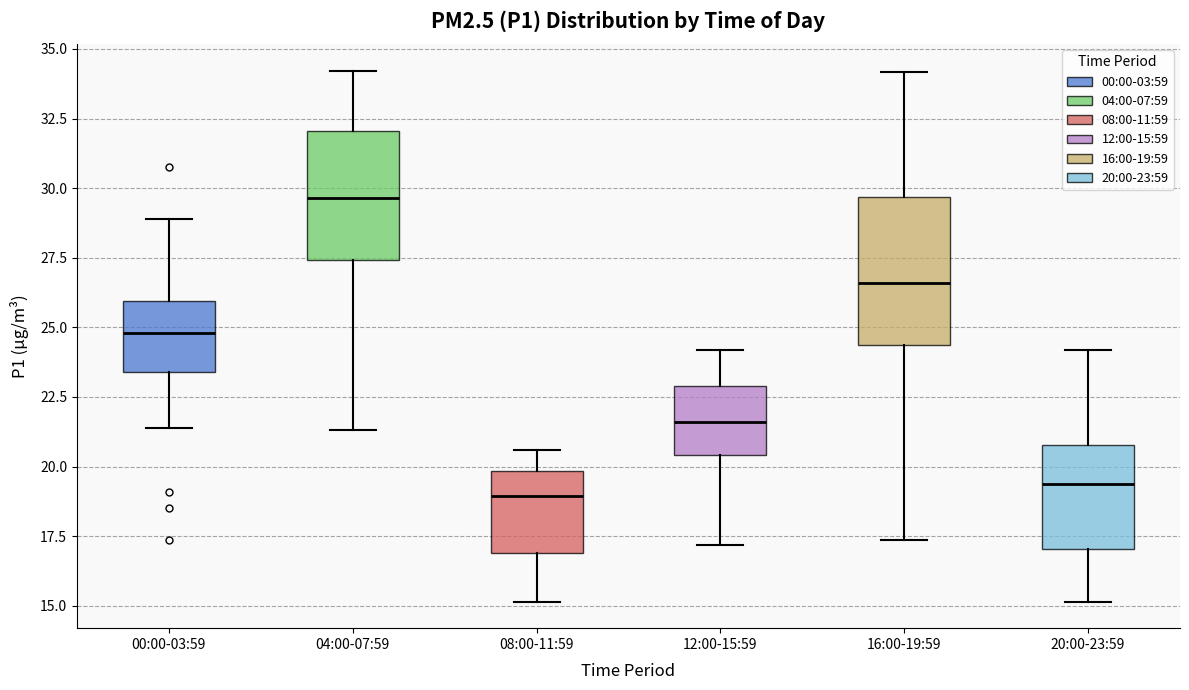

Reading left to right, transcribe this box plot: for each box, give where its median line is, the range the box spans, and where its two whiskers end, as read against the y-axis. The values are not printed on the chart, so give them approximately, as read against the axis.

00:00-03:59: median 25.0, box 23.5 to 26.0, whiskers 21.5 to 29.0
04:00-07:59: median 29.5, box 27.5 to 32.0, whiskers 21.5 to 34.0
08:00-11:59: median 19.0, box 17.0 to 20.0, whiskers 15.0 to 20.5
12:00-15:59: median 21.5, box 20.5 to 23.0, whiskers 17.0 to 24.0
16:00-19:59: median 26.5, box 24.5 to 29.5, whiskers 17.5 to 34.0
20:00-23:59: median 19.5, box 17.0 to 21.0, whiskers 15.0 to 24.0